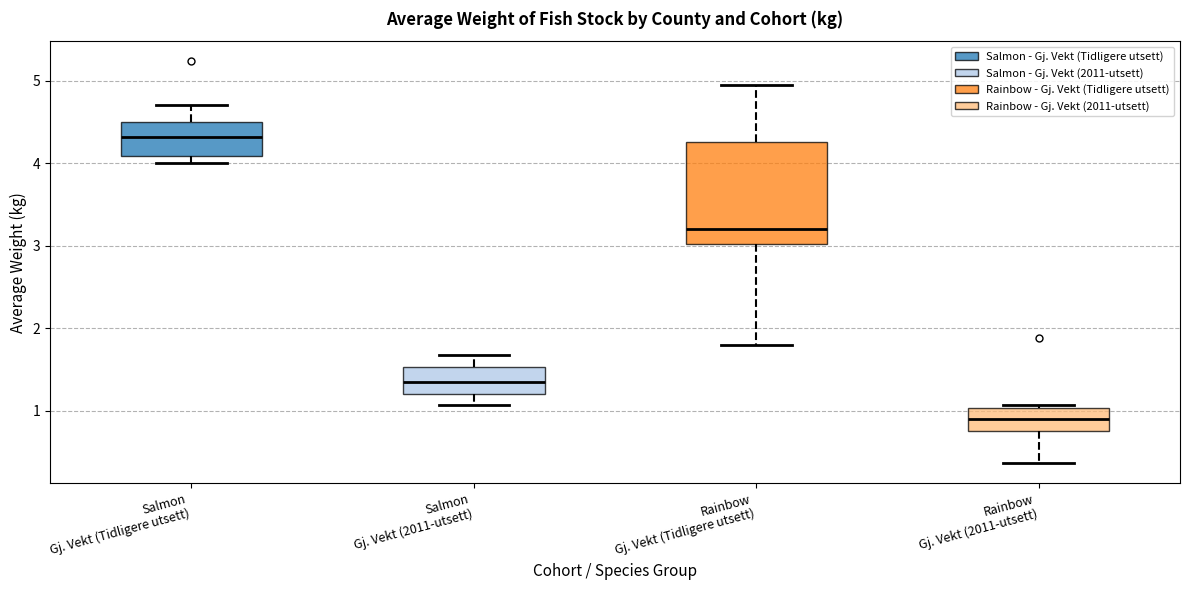

Where does the upper whisker of the box for Salmon Gj. Vekt (Tidligere utsett) end on the y-axis? The values are not printed on the chart, so give them approximately, as read against the axis.

4.7